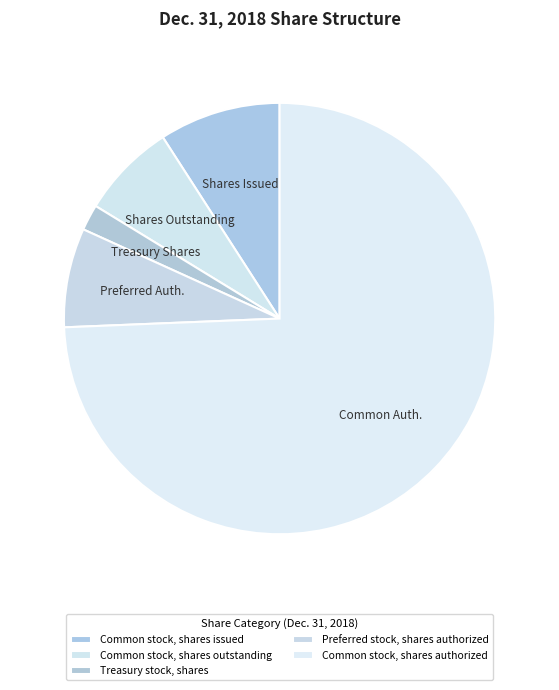

What percentage is the Treasury stock, shares slice, to the nearest percent?

2%